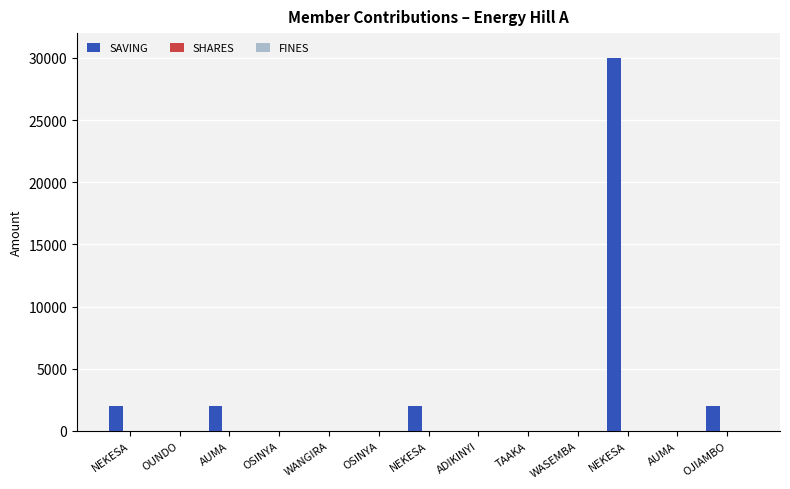

What is the maximum value shown in the chart?

30000